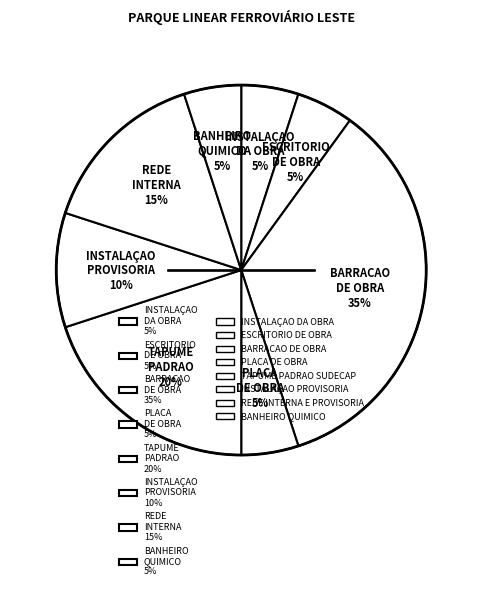

To the nearest percent, what is the difference between the largest and smallest slice percentages?

30%